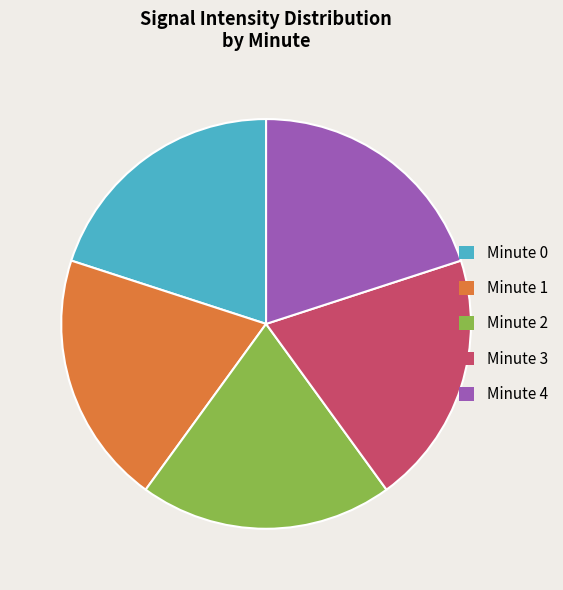

What is the ratio of the value at Minute 2 to the value at Minute 1?

1.0